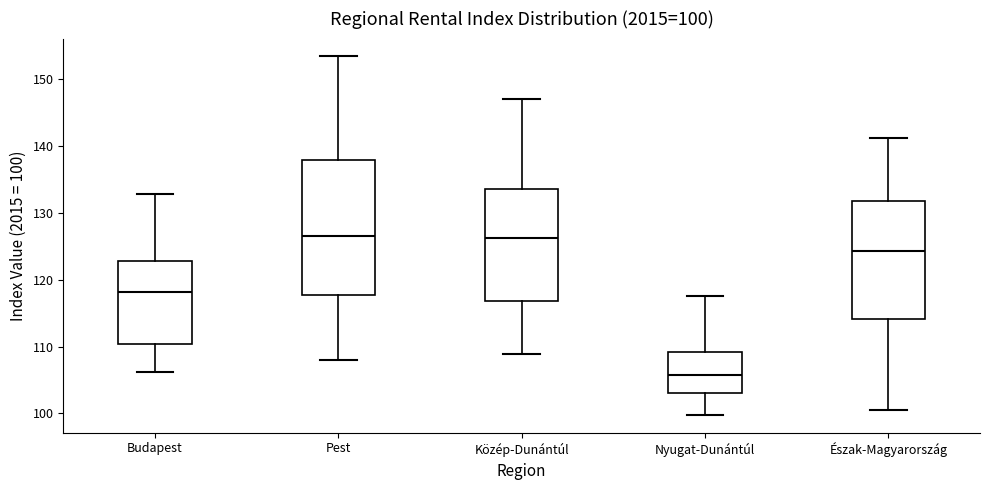

Which box has the lowest median line?

Nyugat-Dunántúl